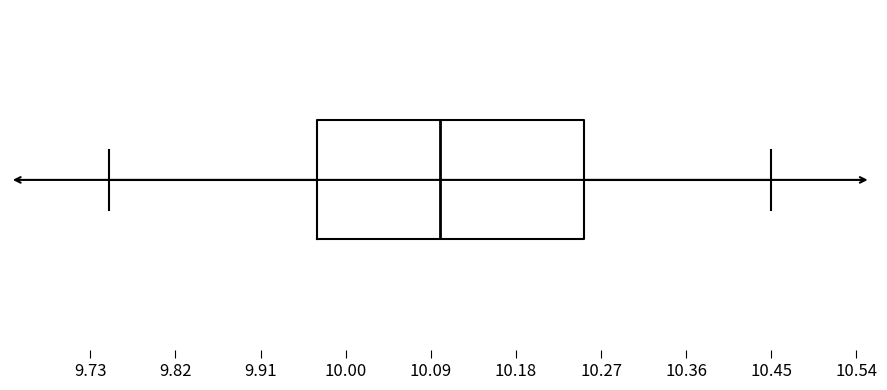

Where does the right whisker of the box end on the x-axis? The values are not printed on the chart, so give them approximately, as read against the axis.

10.45